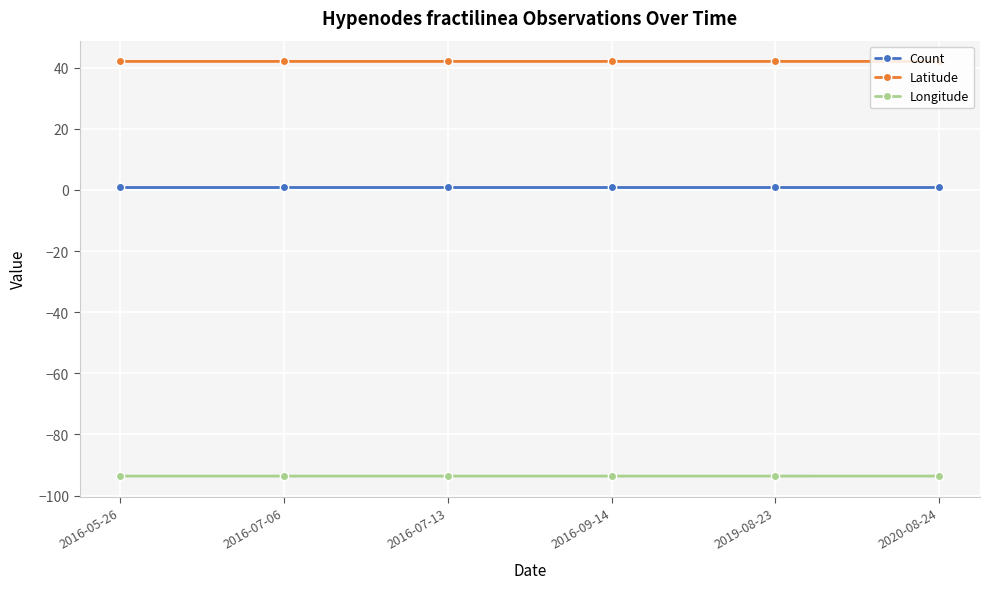

True or false: Latitude and Longitude intersect in this chart.

False